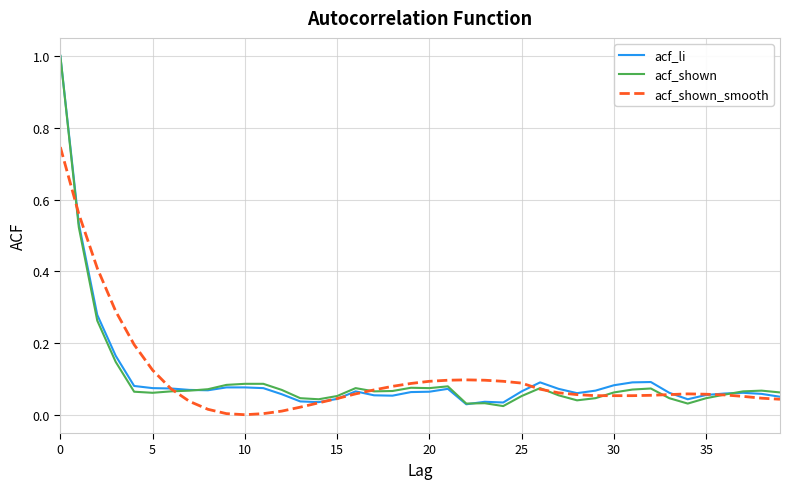

What is the greatest value displayed?

1.0